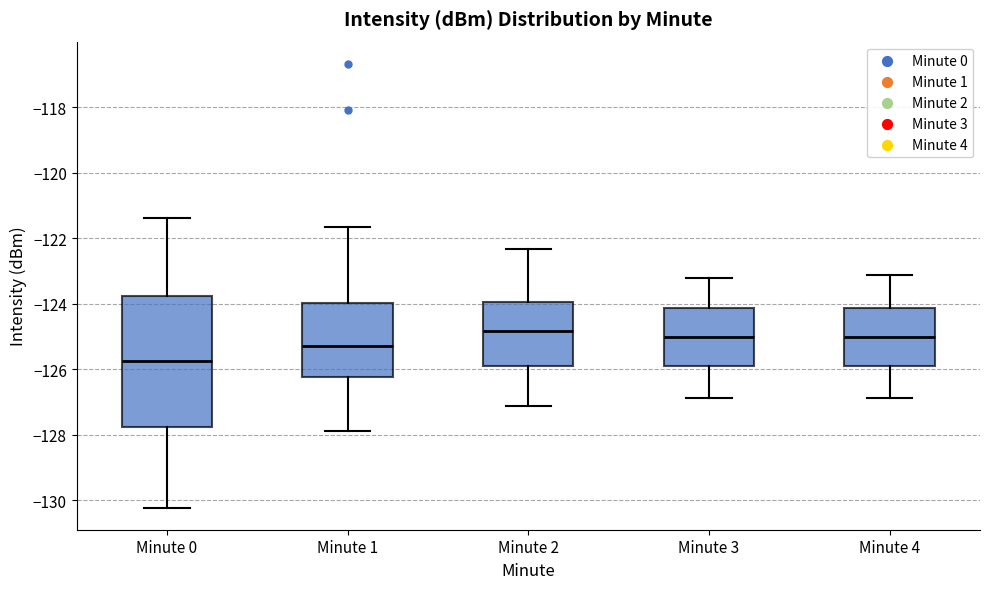

Reading left to right, read every box against the y-axis: the position of its median line, the range the box covers, and the ends of its whiskers. The values are not printed on the chart, so give them approximately, as read against the axis.

Minute 0: median -125.8, box -127.8 to -123.8, whiskers -130.2 to -121.4
Minute 1: median -125.2, box -126.2 to -124.0, whiskers -127.8 to -121.6
Minute 2: median -124.8, box -125.8 to -124.0, whiskers -127.2 to -122.4
Minute 3: median -125.0, box -125.8 to -124.2, whiskers -126.8 to -123.2
Minute 4: median -125.0, box -125.8 to -124.2, whiskers -126.8 to -123.2